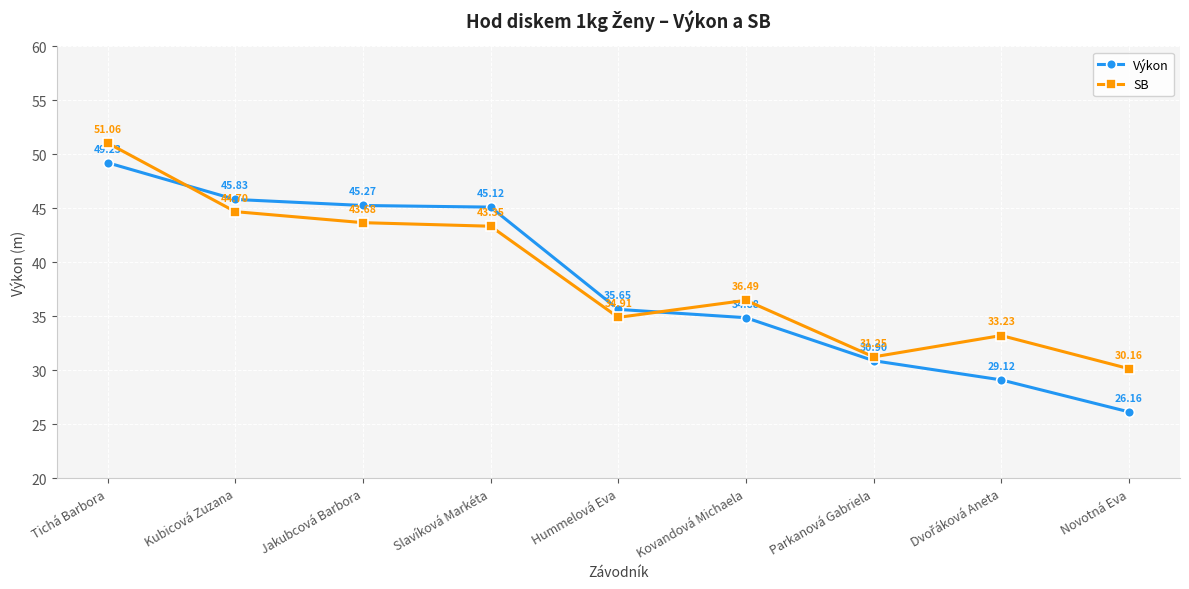

True or false: SB and Výkon intersect in this chart.

True